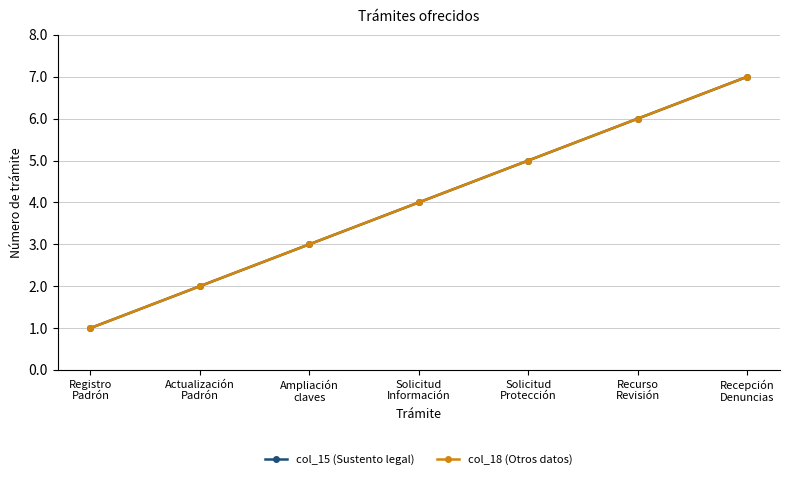

True or false: col_18 (Otros datos) has more than 2 interior local peaks.

False